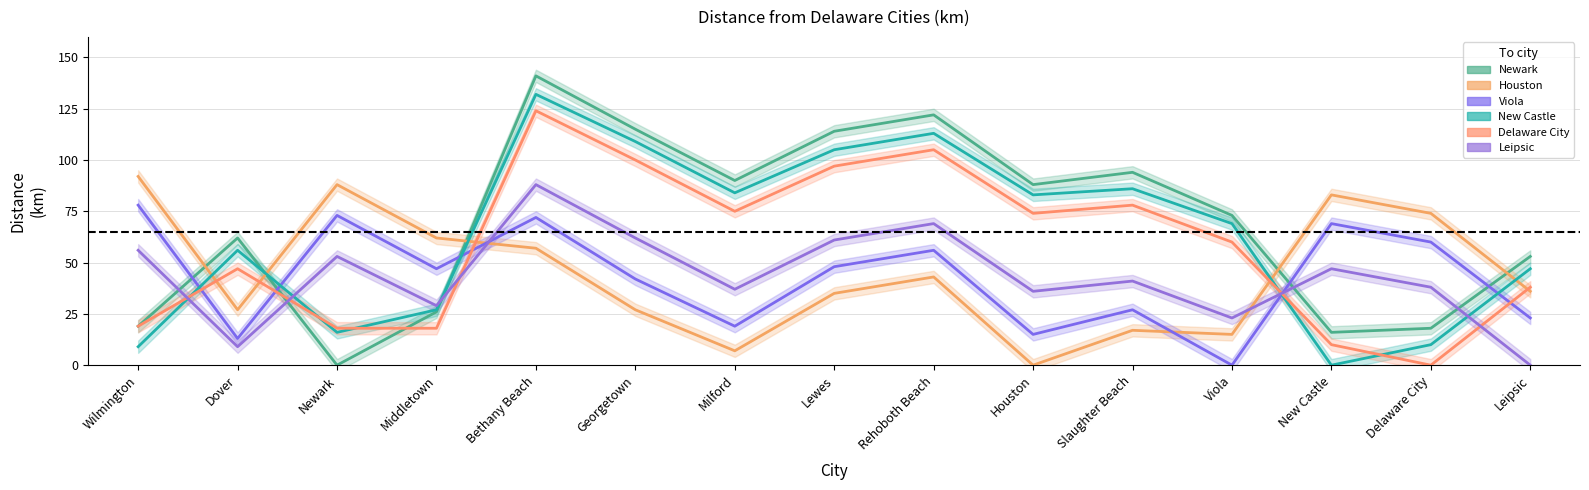

Which series has the largest total across all categories?

Newark